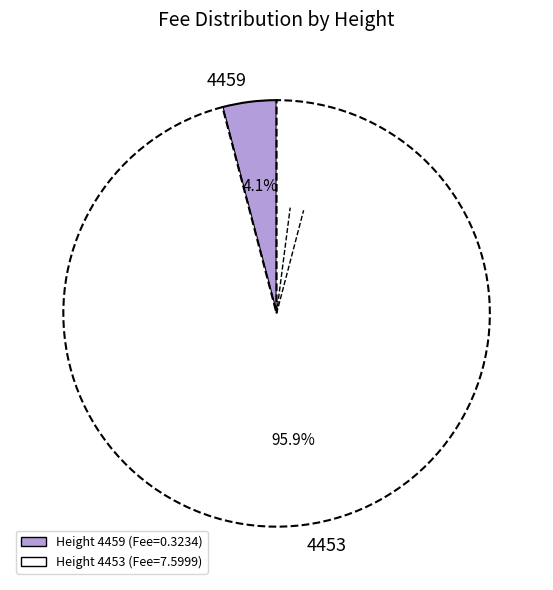

Between 4459 and 4453, which is larger?

4453